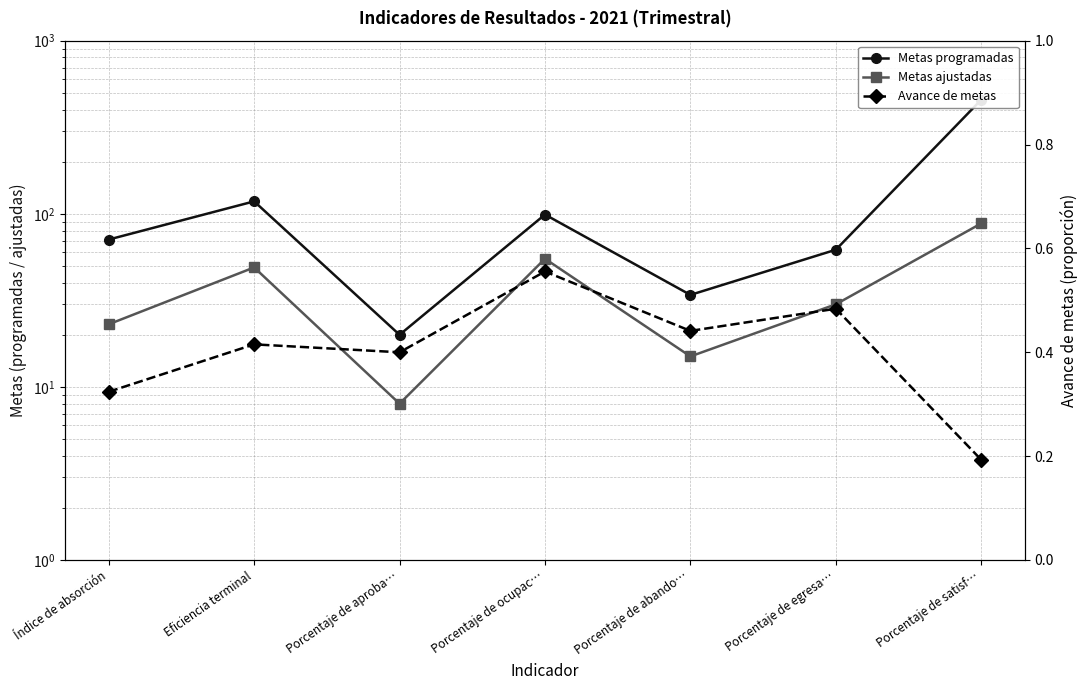

The Avance de metas series shows 0.6 at Porcentaje de abando…. True or false?

False